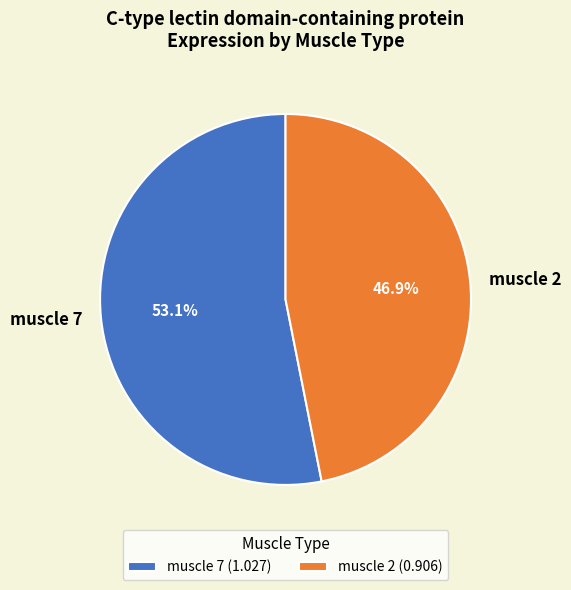

Which category has the biggest portion of the pie?

muscle 7